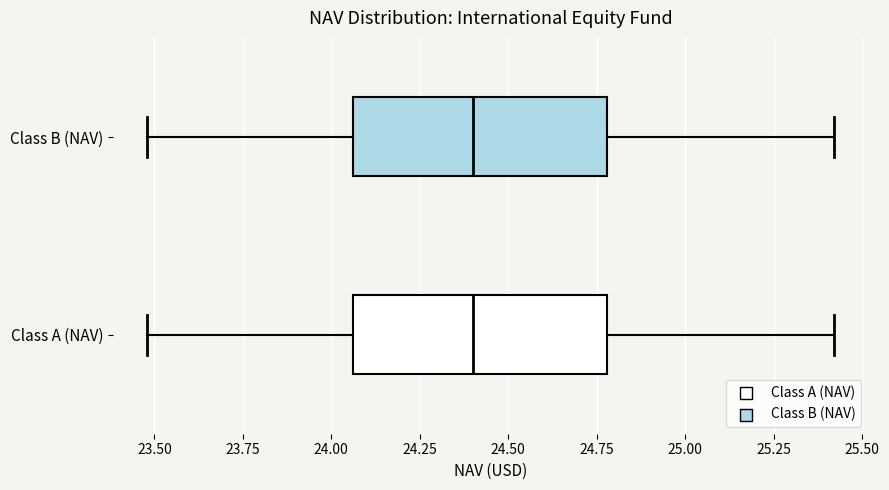

Where is the left edge of the box for Class A (NAV) on the x-axis? The values are not printed on the chart, so give them approximately, as read against the axis.

24.05